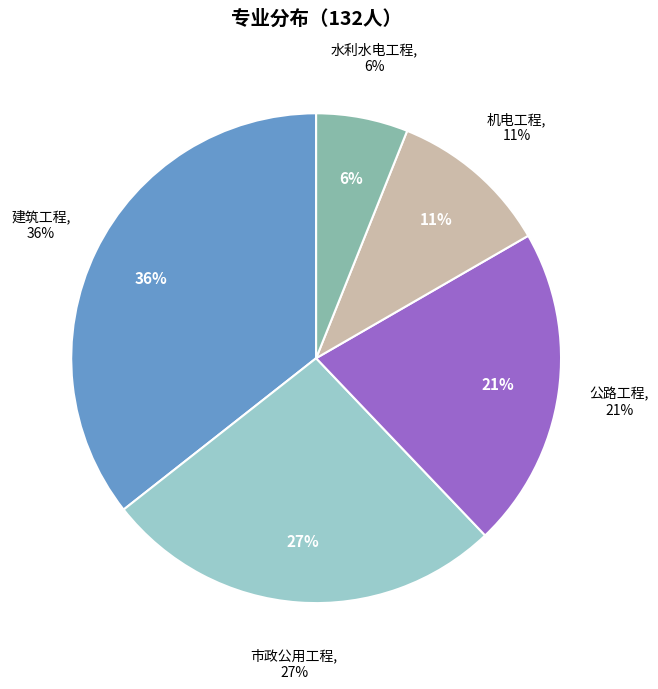

Is the sum of 建筑工程 and 市政公用工程 greater than half?

Yes